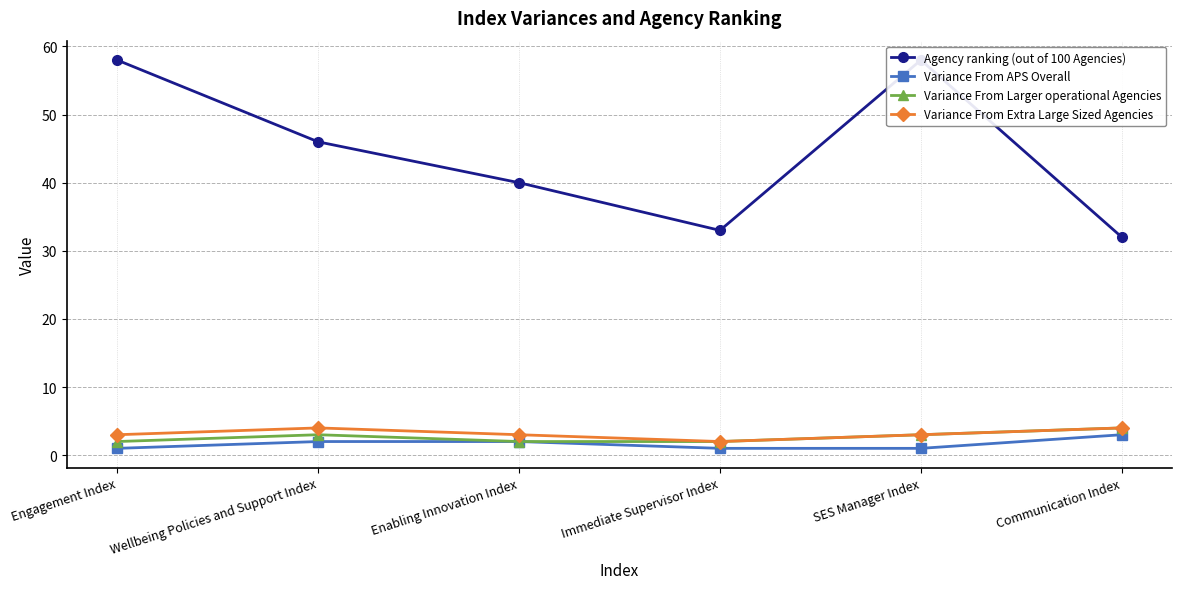

Rank the series at SES Manager Index from lowest to highest value.

Variance From APS Overall, Variance From Larger operational Agencies, Variance From Extra Large Sized Agencies, Agency ranking (out of 100 Agencies)